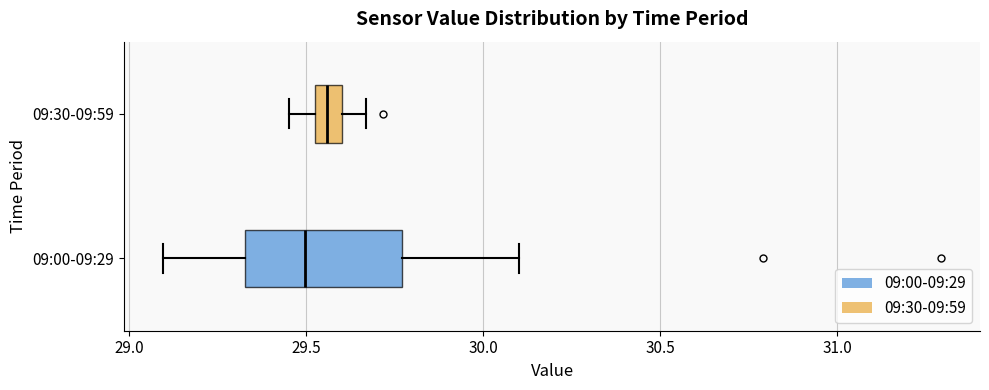

Which box's median line is the furthest to the left?

09:00-09:29